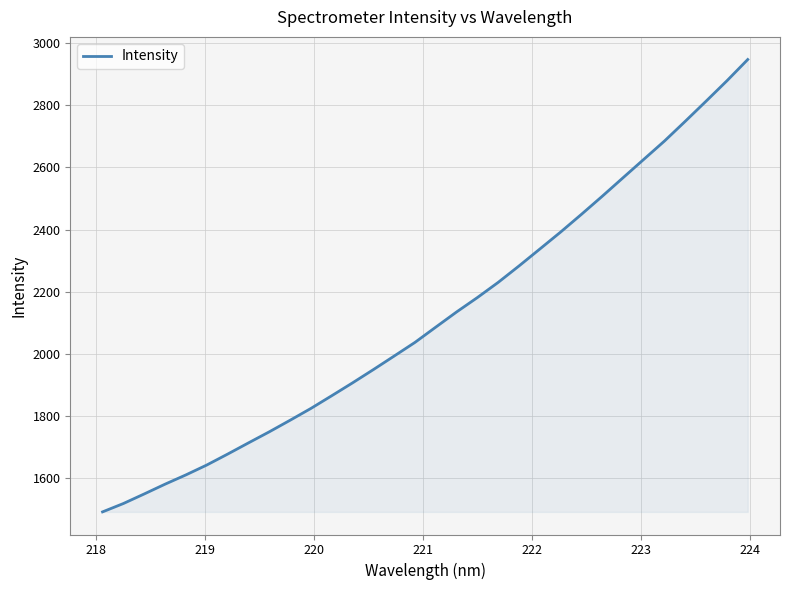

Count the number of data series in this chart.

1